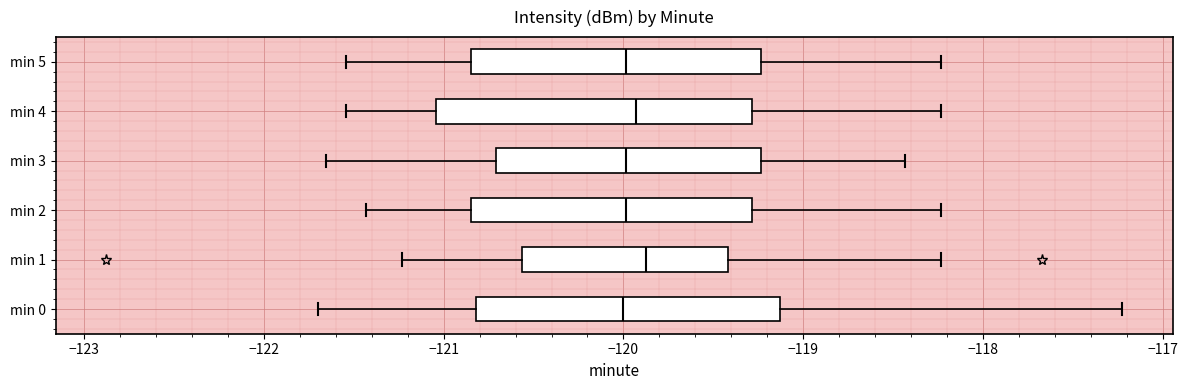

Where does the right whisker of the box for min 3 end on the x-axis? The values are not printed on the chart, so give them approximately, as read against the axis.

-118.4